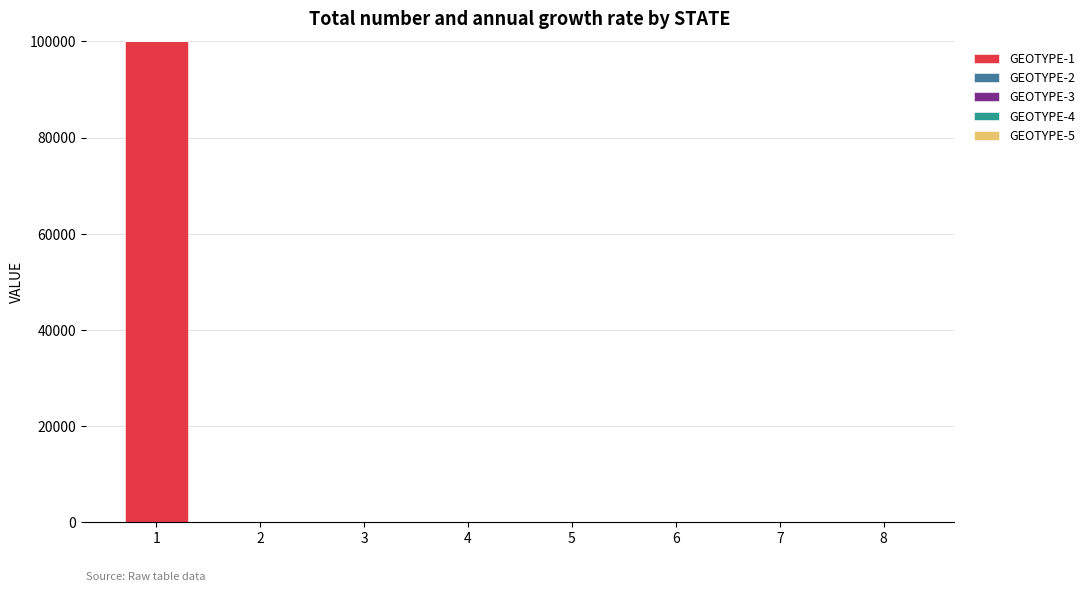

The value at 7 is 57398. True or false?

False